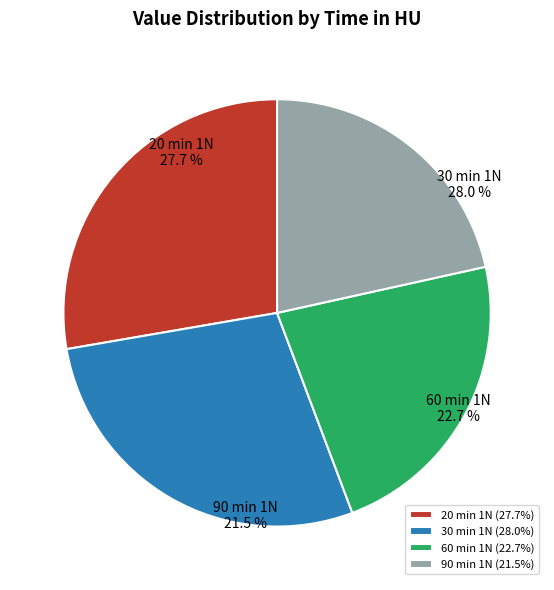

Does any single category account for the majority?

No